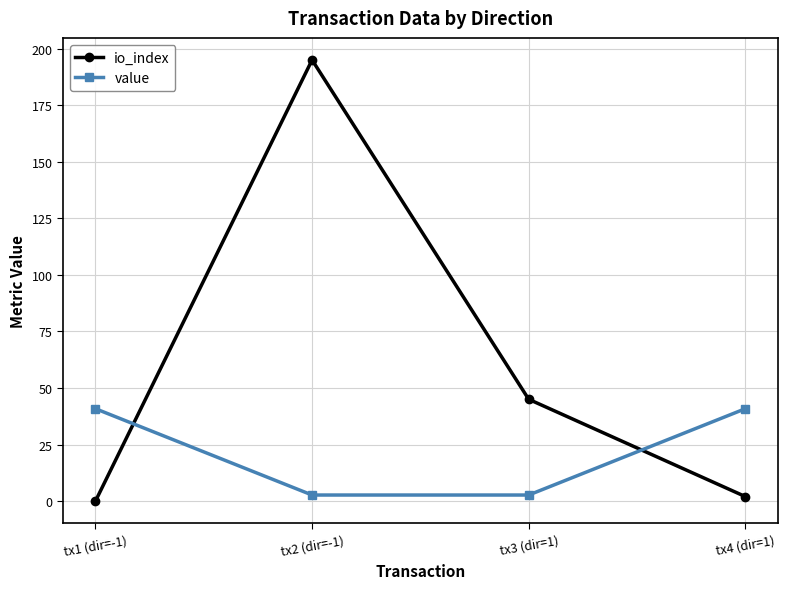

What is the maximum value shown in the chart?

195.0